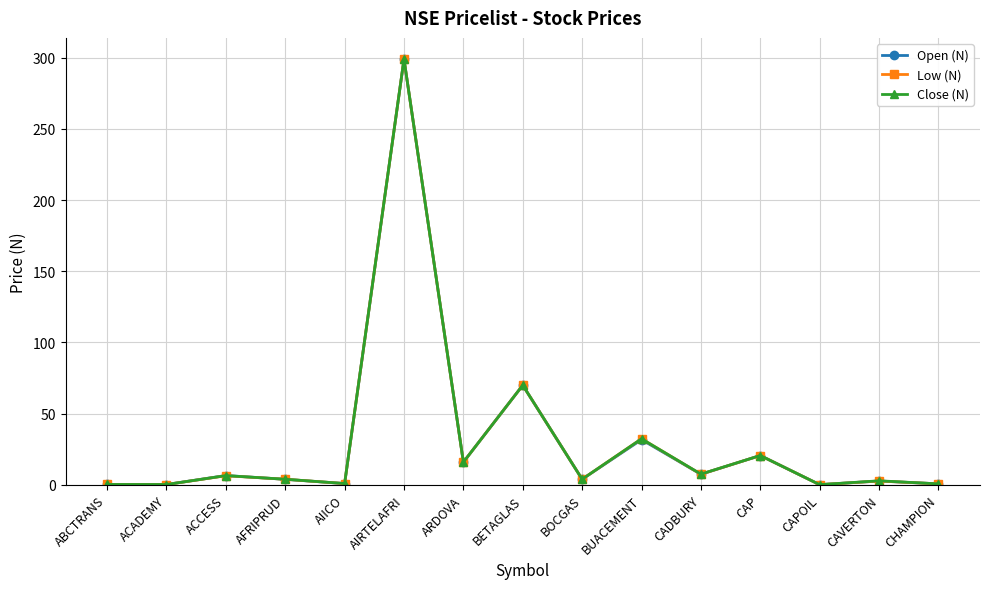

In Open (N), how many points are lower than both neighbors (excluding endpoints)?

6